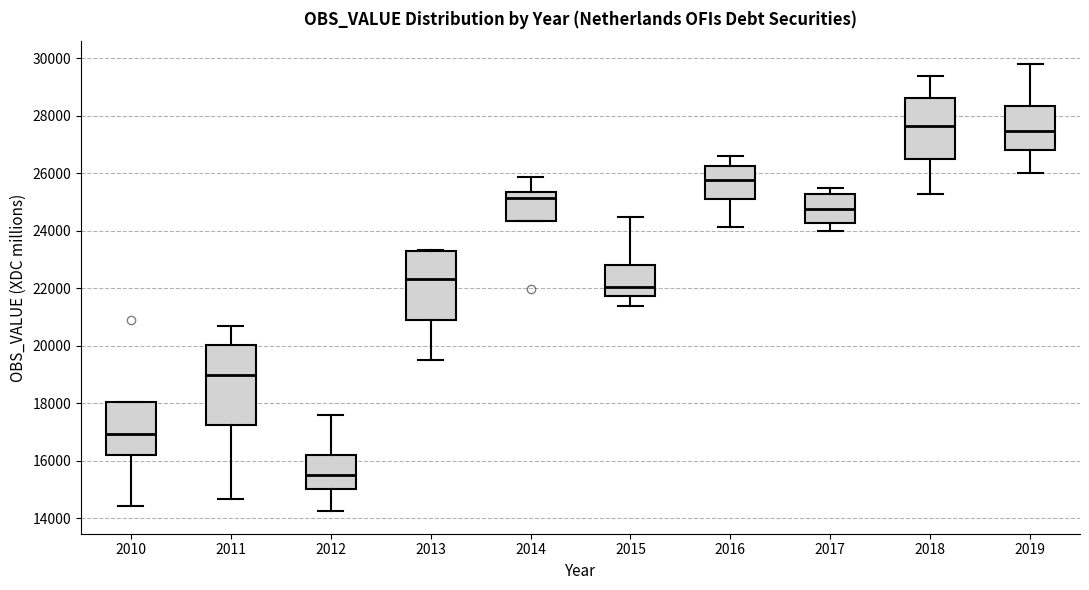

Reading left to right, read every box against the y-axis: the position of its median line, the range the box covers, and the ends of its whiskers. The values are not printed on the chart, so give them approximately, as read against the axis.

2010: median 17000, box 16200 to 18000, whiskers 14400 to 18000
2011: median 19000, box 17200 to 20000, whiskers 14600 to 20600
2012: median 15600, box 15000 to 16200, whiskers 14200 to 17600
2013: median 22400, box 20800 to 23200, whiskers 19400 to 23400
2014: median 25200, box 24400 to 25400, whiskers 24400 to 25800
2015: median 22000, box 21800 to 22800, whiskers 21400 to 24400
2016: median 25800, box 25200 to 26200, whiskers 24200 to 26600
2017: median 24800, box 24200 to 25200, whiskers 24000 to 25400
2018: median 27600, box 26600 to 28600, whiskers 25200 to 29400
2019: median 27400, box 26800 to 28400, whiskers 26000 to 29800